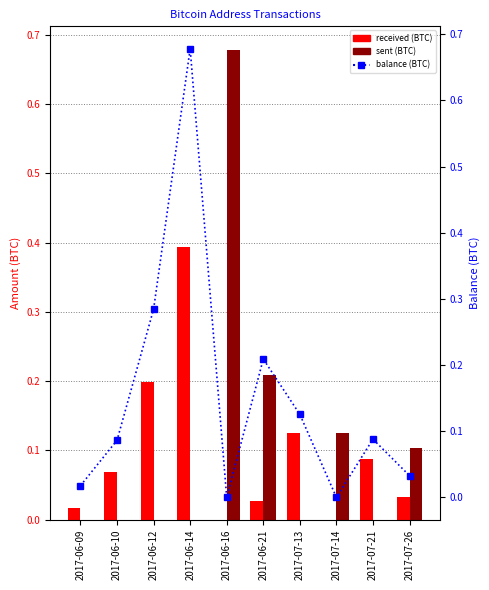

How many values in received (BTC) are above zero?

8